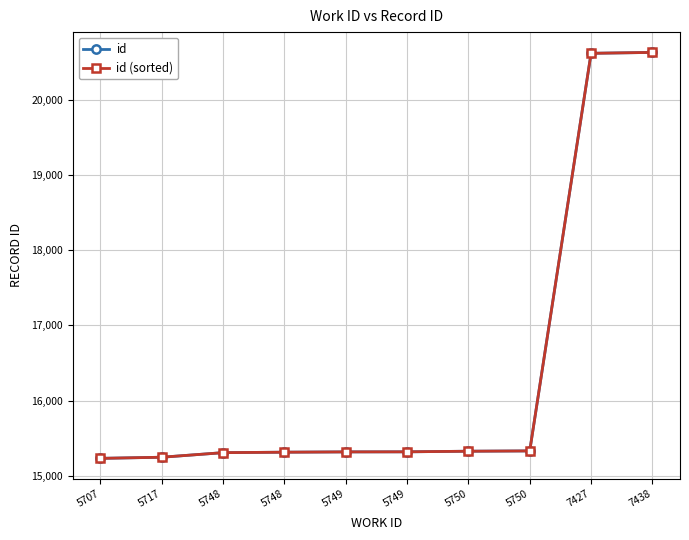

What is the highest value of the id series?

20629